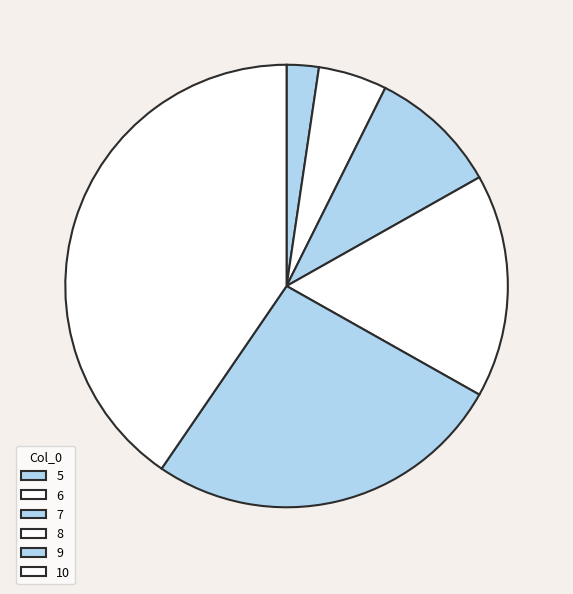

Approximately how many times larger is the value at 9 compared to 8?

1.6